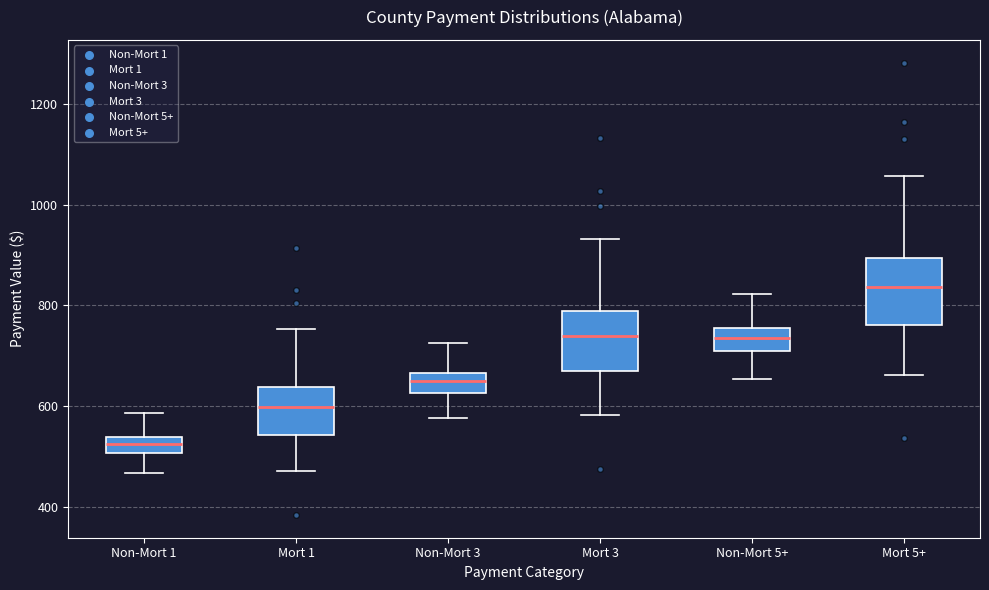

Reading left to right, transcribe this box plot: for each box, give where its median line is, the range the box spans, and where its two whiskers end, as read against the y-axis. The values are not printed on the chart, so give them approximately, as read against the axis.

Non-Mort 1: median 520, box 500 to 540, whiskers 460 to 580
Mort 1: median 600, box 540 to 640, whiskers 480 to 760
Non-Mort 3: median 640, box 620 to 660, whiskers 580 to 720
Mort 3: median 740, box 680 to 780, whiskers 580 to 940
Non-Mort 5+: median 740, box 700 to 760, whiskers 660 to 820
Mort 5+: median 840, box 760 to 900, whiskers 660 to 1060